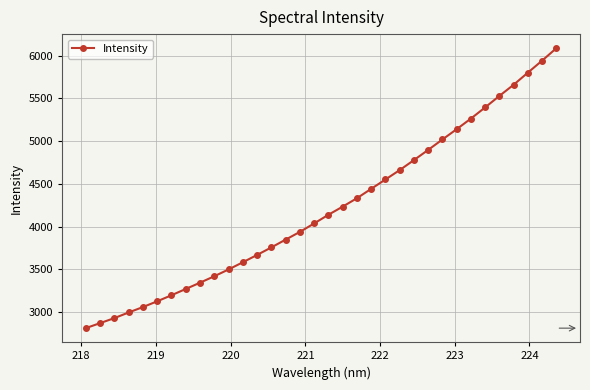

What is the minimum value shown in the chart?

2814.3